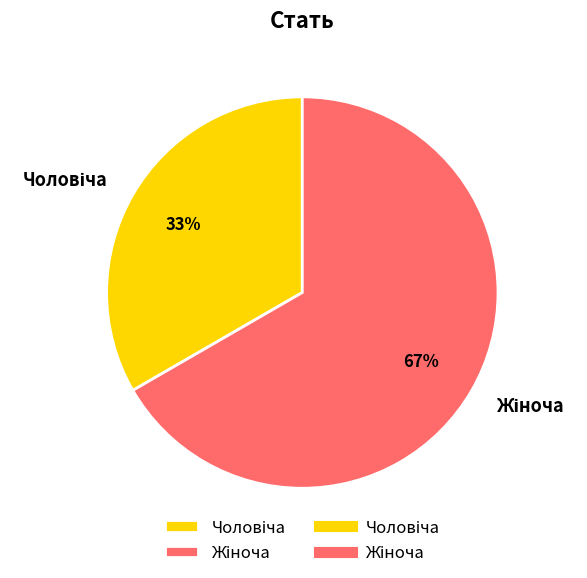

To the nearest percent, what is the average slice percentage?

50%